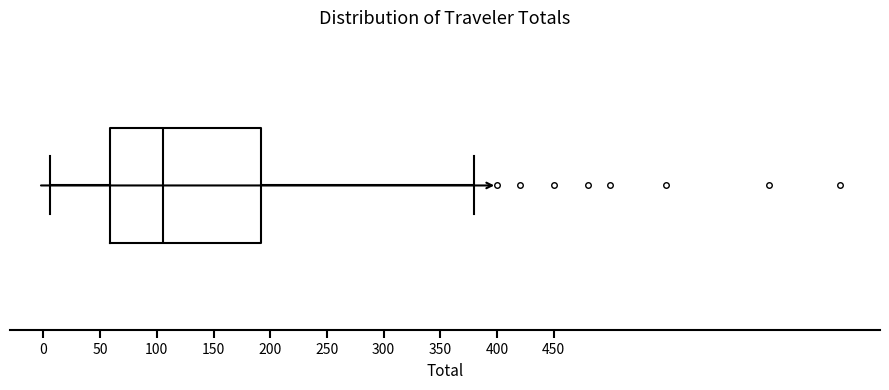

Transcribe this box plot: give where the median line is, the range the box spans, and where the two whiskers end, as read against the x-axis. The values are not printed on the chart, so give them approximately, as read against the axis.

median 105, box 60 to 190, whiskers 5 to 380